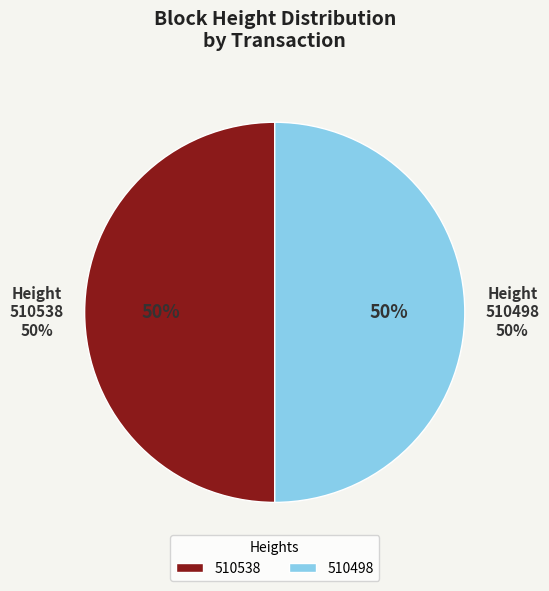

To the nearest percent, what is the combined percentage of 510538 and 510498?

100%